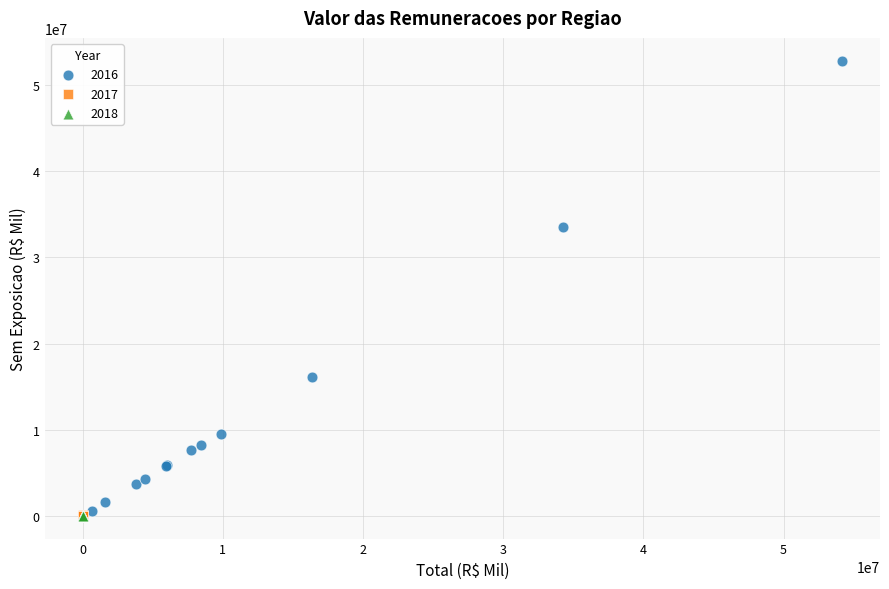

Which series reaches the maximum Y coordinate?

2016